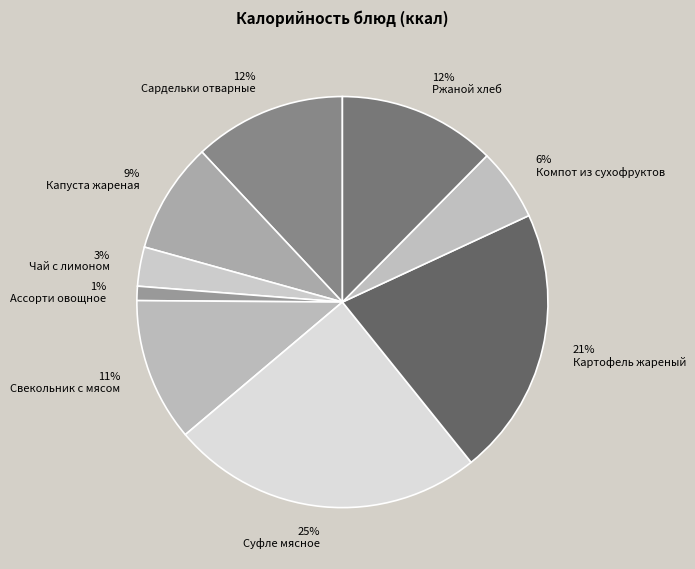

To the nearest percent, what is the combined percentage of Суфле мясное and Свекольник с мясом?

36%